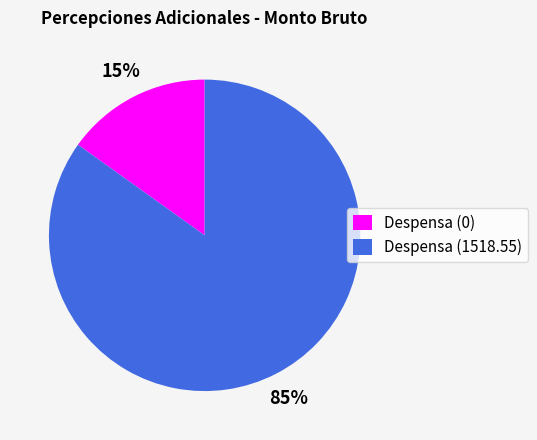

How many slices are in this pie chart?

2